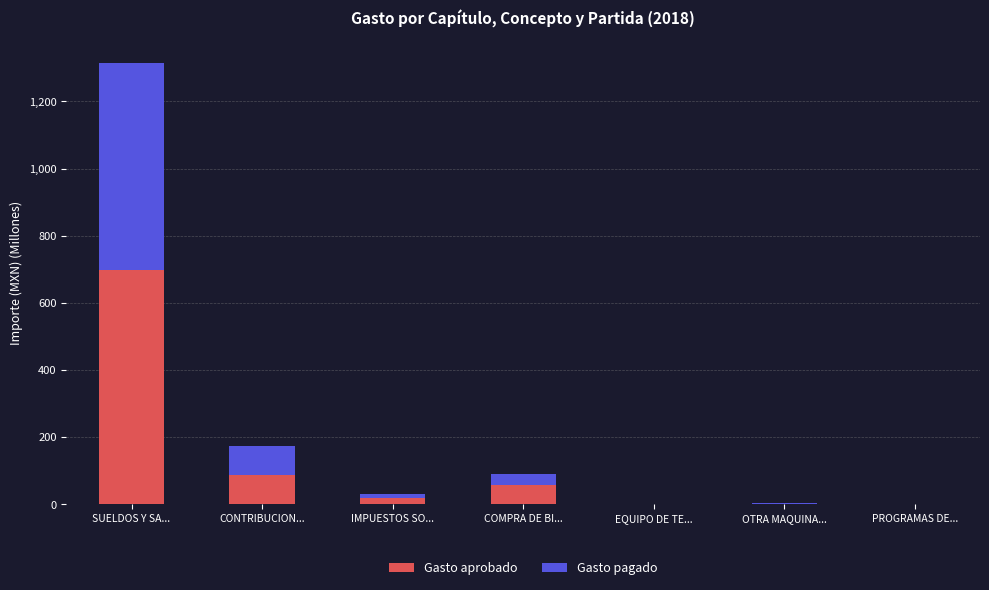

Which category has the highest value in the Gasto aprobado series?

SUELDOS Y SA...